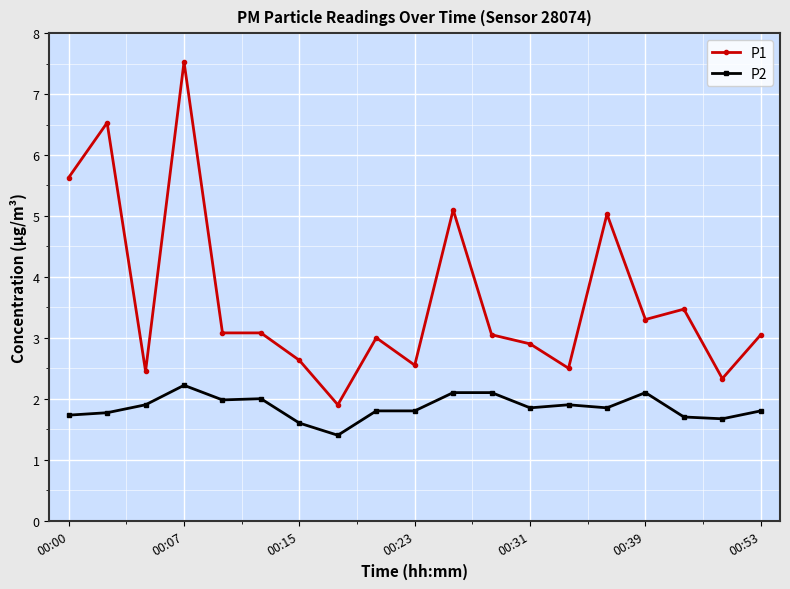

Which series has the largest total across all categories?

P1